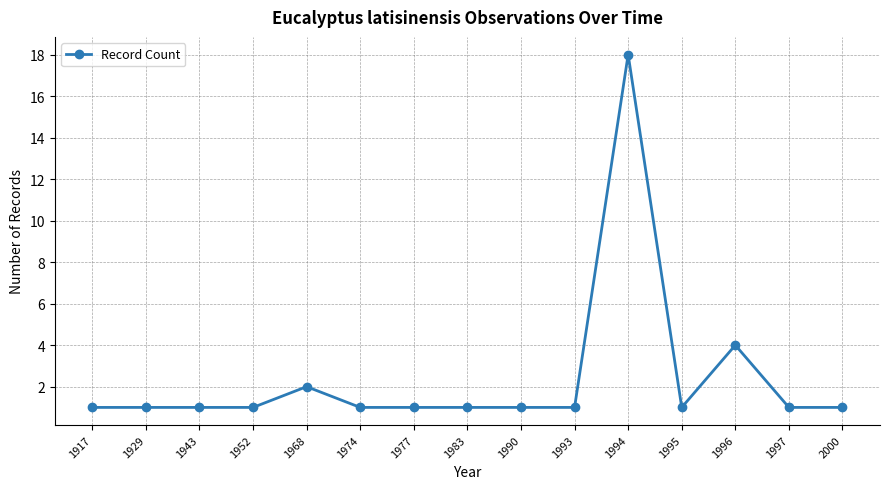

What is the value of the 8th point from the left?

1